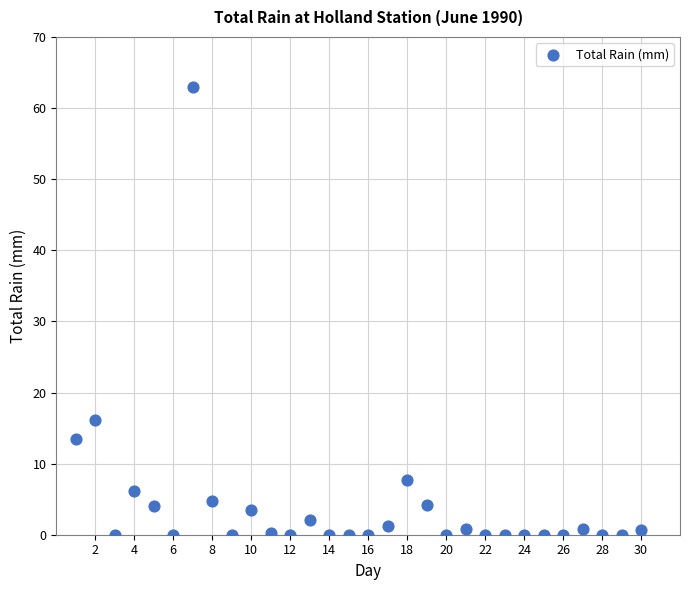

What is the range of X values (max minus min)?

29.0